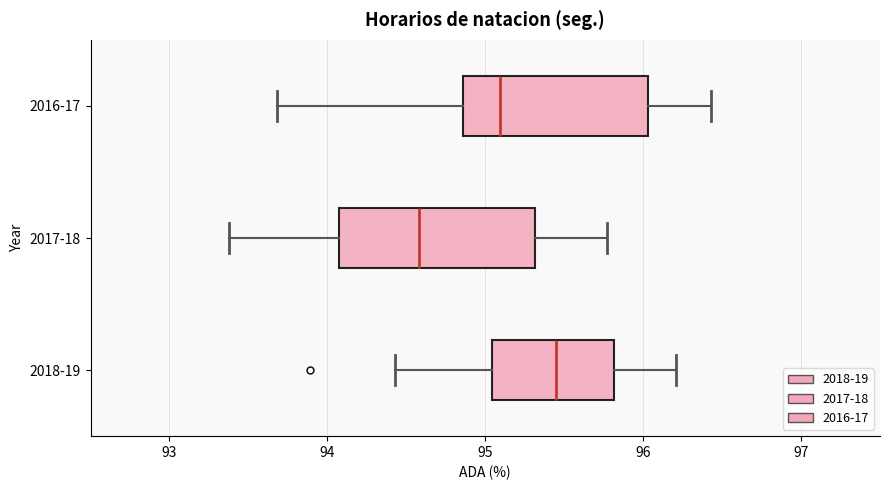

Where does the median line of the box for 2018-19 sit on the x-axis? The values are not printed on the chart, so give them approximately, as read against the axis.

95.4